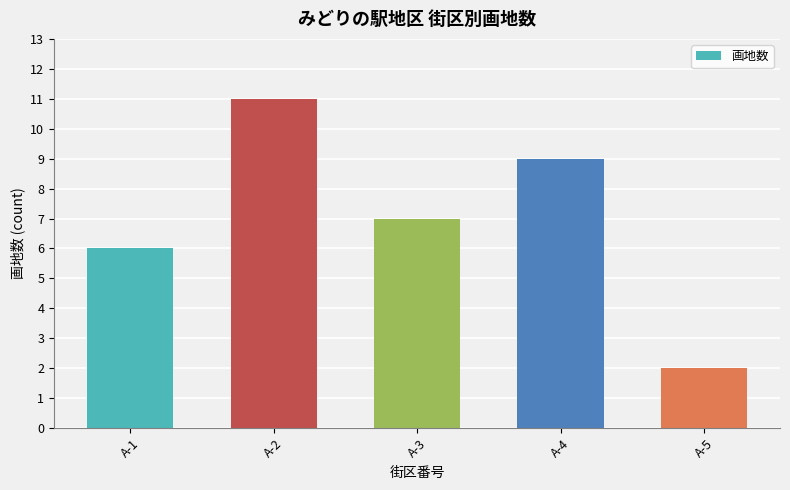

What is the change in value from A-2 to A-4?

-2